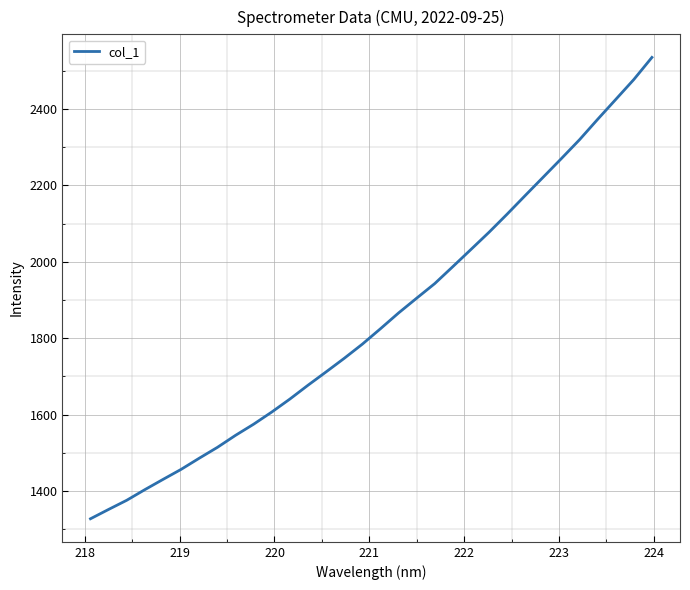

What is the difference between the maximum and minimum values?

1207.6